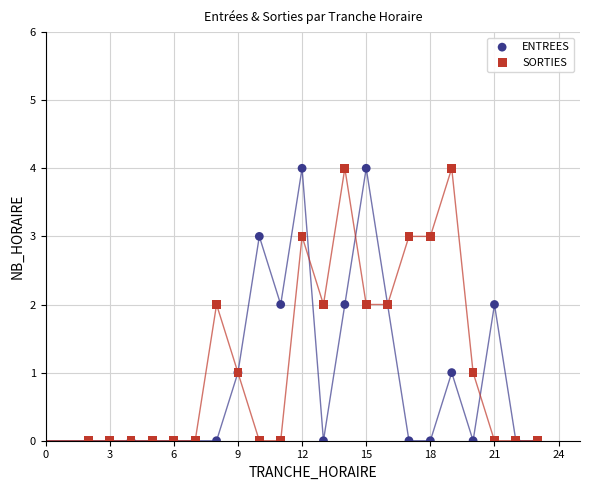

What are all the series names shown in the legend?

ENTREES, SORTIES